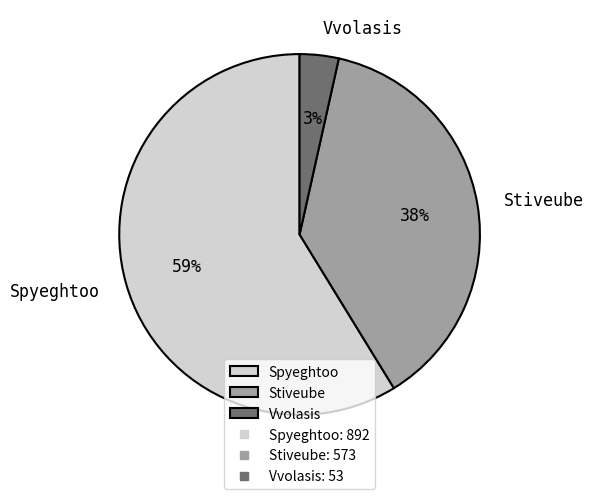

Which has a higher value, Stiveube or Spyeghtoo?

Spyeghtoo